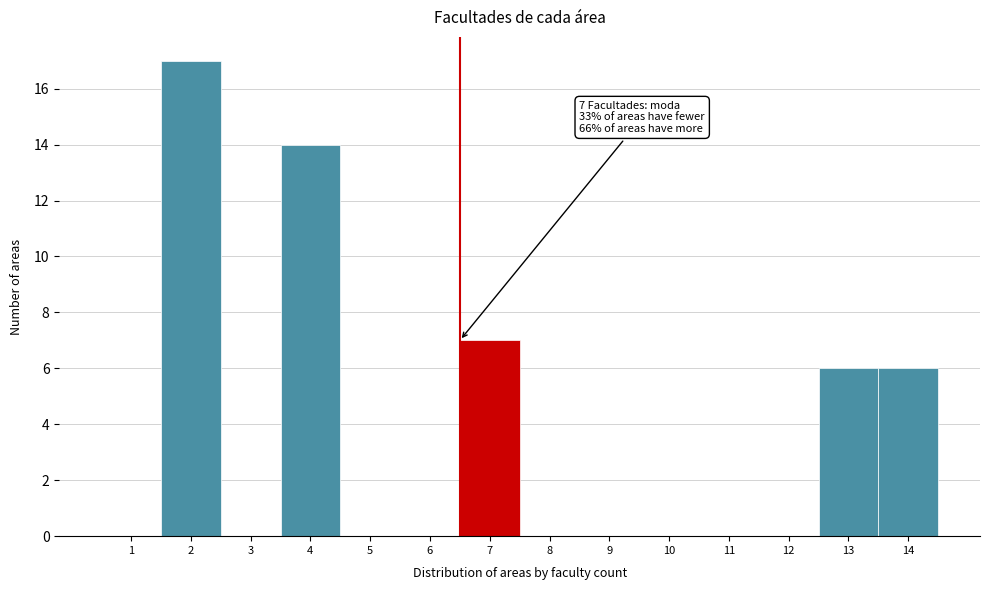

Reading right to left, list all the values displayed in this chart.

14=6	13=6	12=0	11=0	10=0	9=0	8=0	7=7	6=0	5=0	4=14	3=0	2=17	1=0